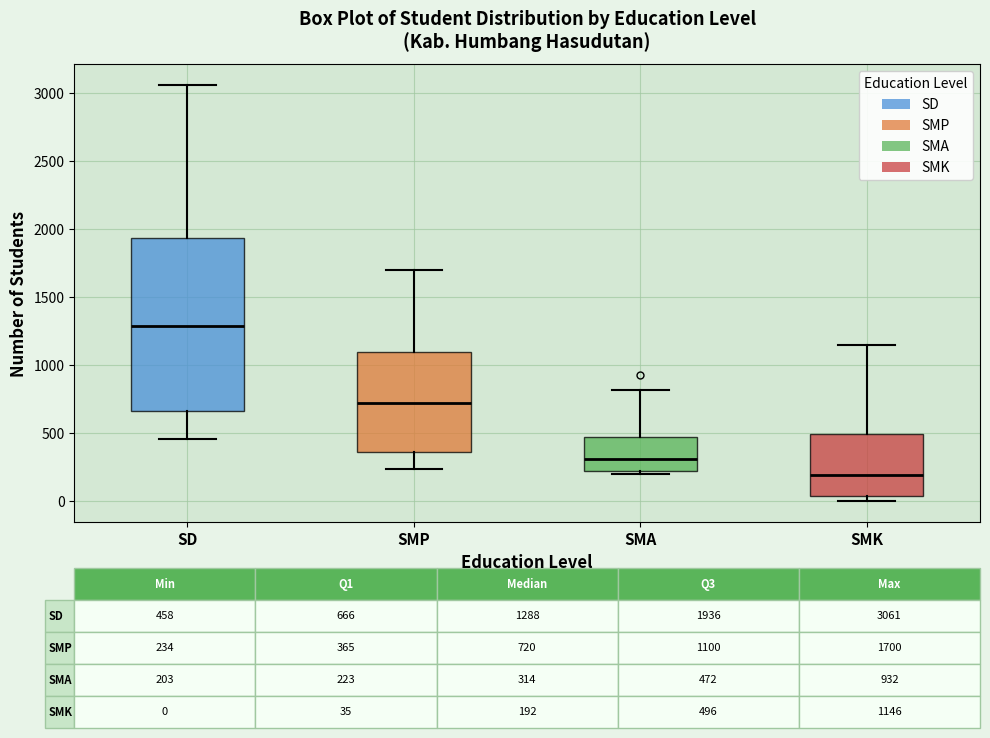

Which box is the tallest, from its lower edge to its upper edge?

SD